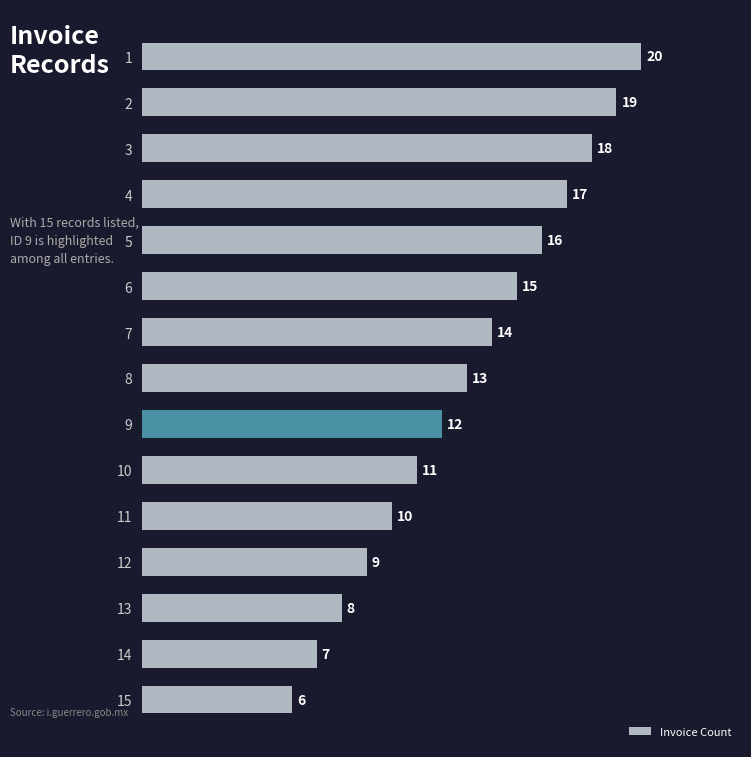

How many bars are there in total?

15